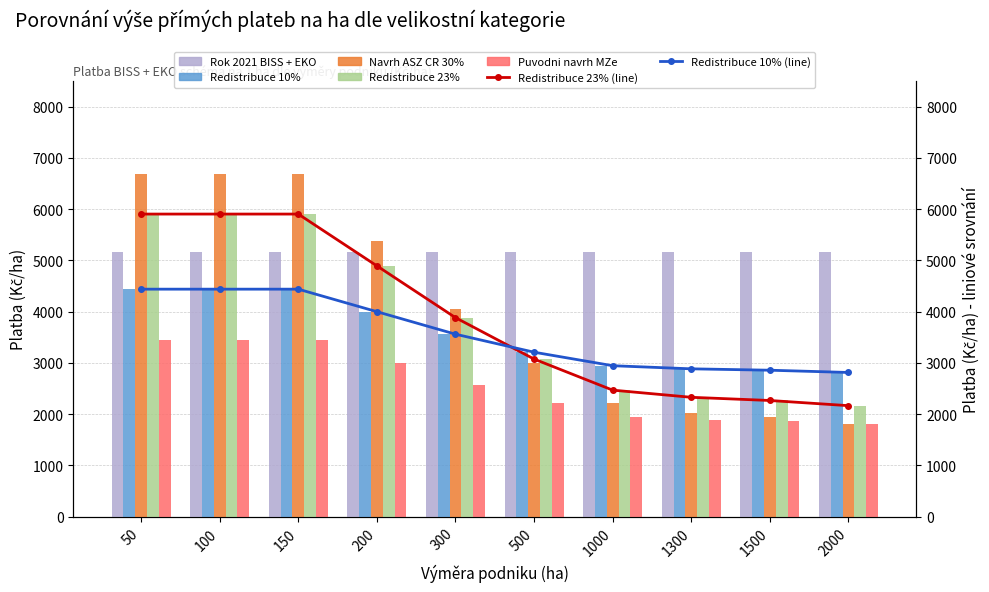

What is the maximum value shown in the chart?

6691.0